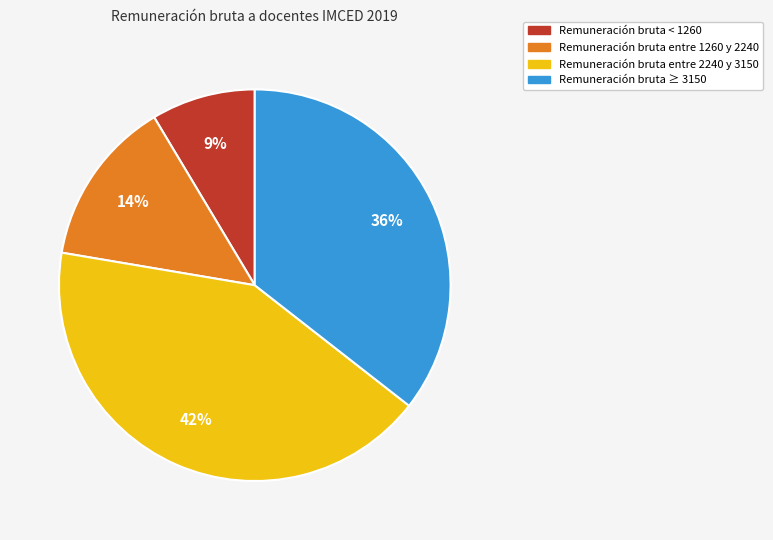

Rank the categories by value from highest to lowest.

Remuneración bruta entre 2240 y 3150, Remuneración bruta ≥ 3150, Remuneración bruta entre 1260 y 2240, Remuneración bruta < 1260